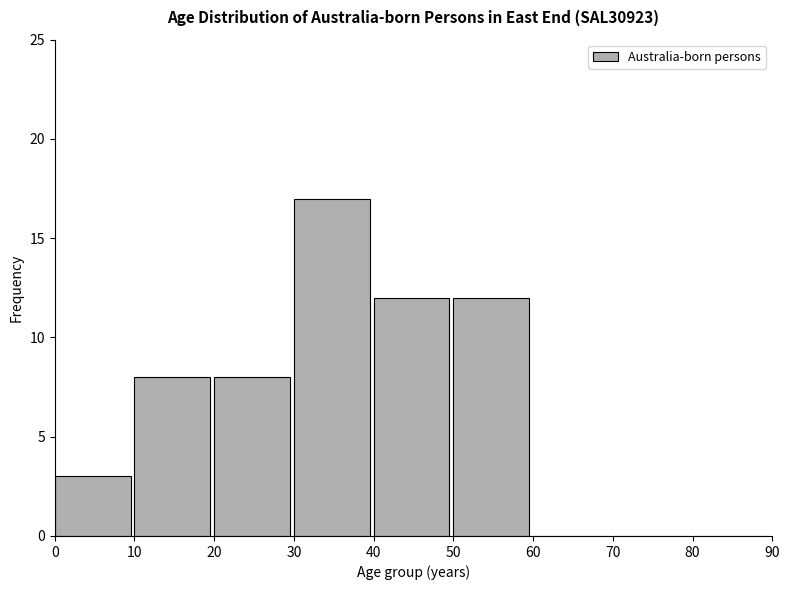

Reading right to left, transcribe all the data shown in this chart.

80=0	70=0	60=0	50=12	40=12	30=17	20=8	10=8	0=3